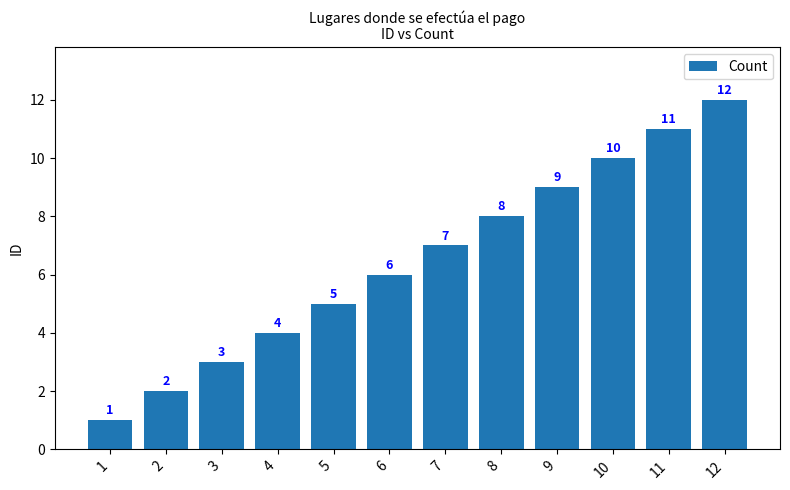

Are the bars grouped side by side (vs. stacked)?

No